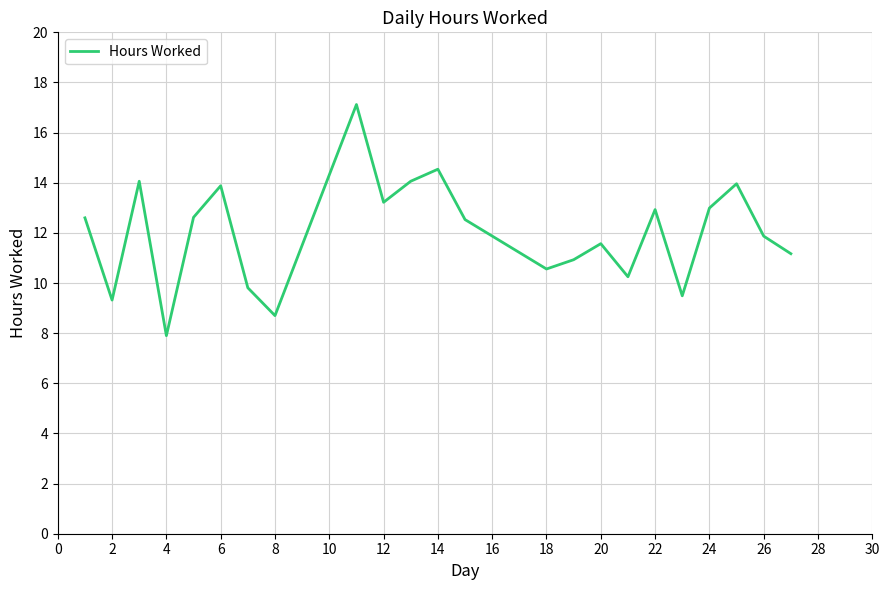

What is the difference between the maximum and minimum values?

9.2